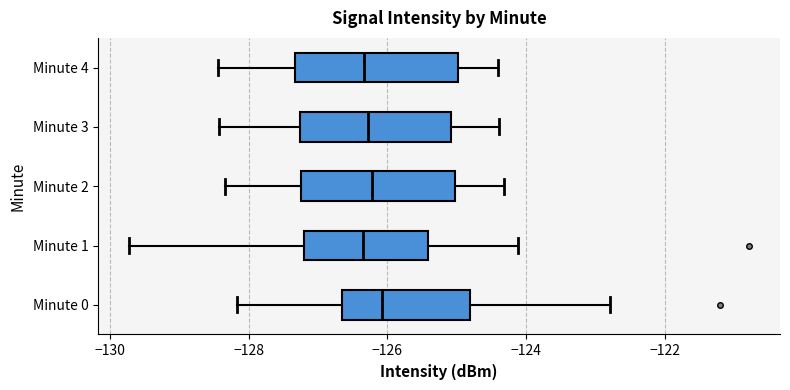

Reading bottom to top, read every box against the x-axis: the position of its median line, the range the box covers, and the ends of its whiskers. The values are not printed on the chart, so give them approximately, as read against the axis.

Minute 0: median -126.0, box -126.6 to -124.8, whiskers -128.2 to -122.8
Minute 1: median -126.4, box -127.2 to -125.4, whiskers -129.8 to -124.2
Minute 2: median -126.2, box -127.2 to -125.0, whiskers -128.4 to -124.4
Minute 3: median -126.2, box -127.2 to -125.0, whiskers -128.4 to -124.4
Minute 4: median -126.4, box -127.4 to -125.0, whiskers -128.4 to -124.4